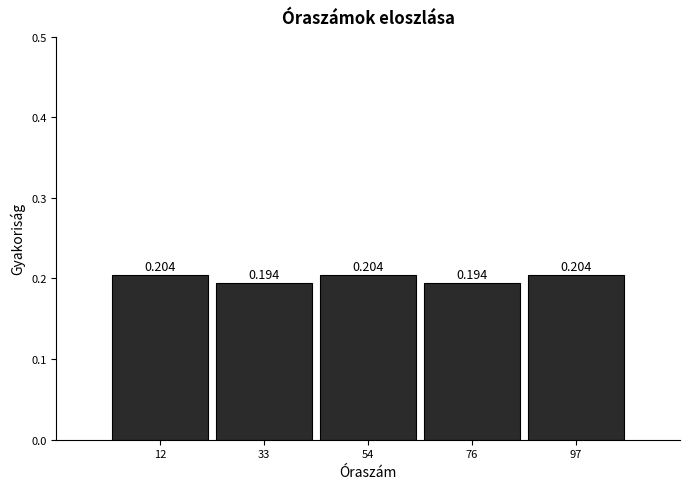

What is the height of the bar covering 20 to 45 on the x-axis? The bar edges are not printed on the chart, so give them approximately, as read against the axis.

0.194